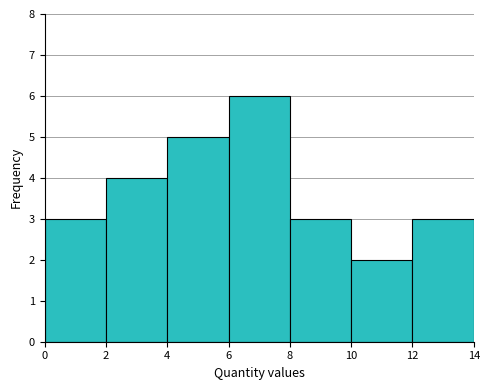

Reading left to right, list every bar in this chart as the range it spans on the x-axis followed by its height. The values are not printed on the chart, so give them approximately, as read against the axis.

0 to 2: 3
2 to 4: 4
4 to 6: 5
6 to 8: 6
8 to 10: 3
10 to 12: 2
12 to 14: 3